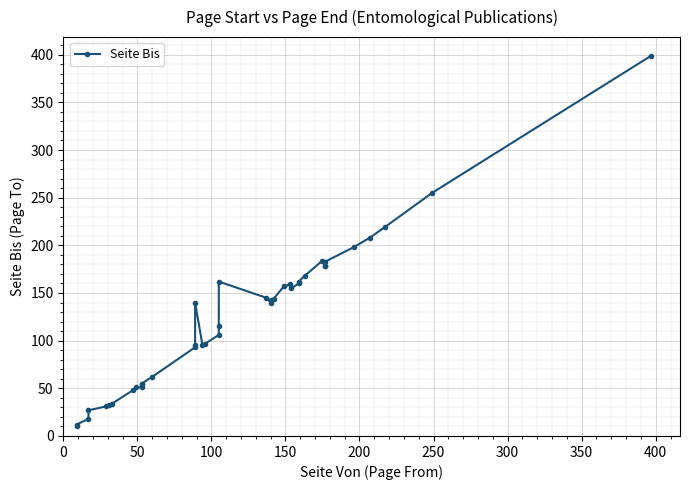

What is the maximum value shown in the chart?

399